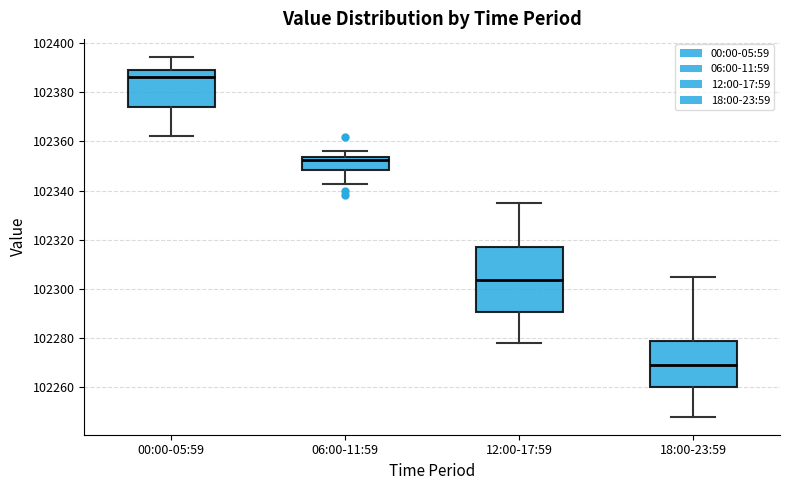

Reading left to right, transcribe this box plot: for each box, give where its median line is, the range the box spans, and where its two whiskers end, as read against the y-axis. The values are not printed on the chart, so give them approximately, as read against the axis.

00:00-05:59: median 102386, box 102374 to 102388, whiskers 102362 to 102394
06:00-11:59: median 102352, box 102348 to 102354, whiskers 102342 to 102356
12:00-17:59: median 102304, box 102290 to 102318, whiskers 102278 to 102336
18:00-23:59: median 102270, box 102260 to 102278, whiskers 102248 to 102306